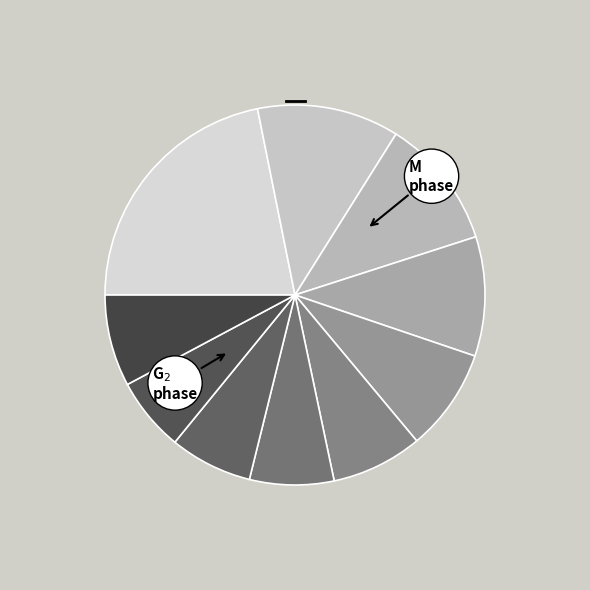

How many segments does this pie chart have?

10